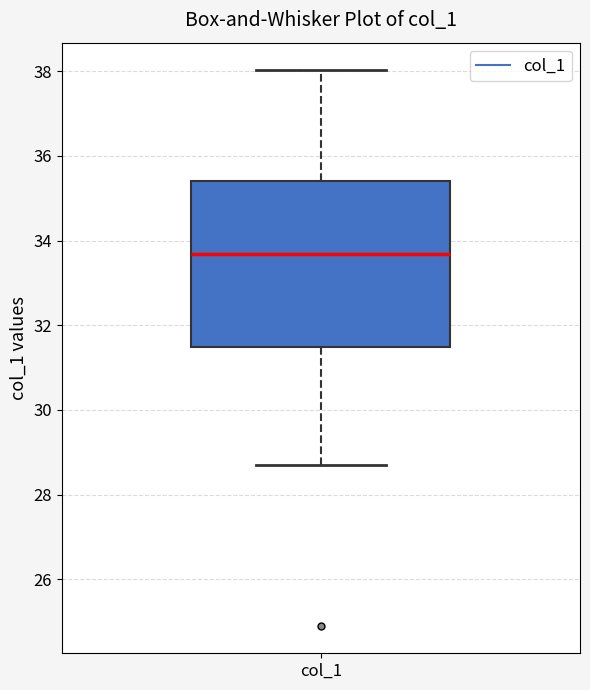

Where does the upper whisker of the box for col_1 end on the y-axis? The values are not printed on the chart, so give them approximately, as read against the axis.

38.0